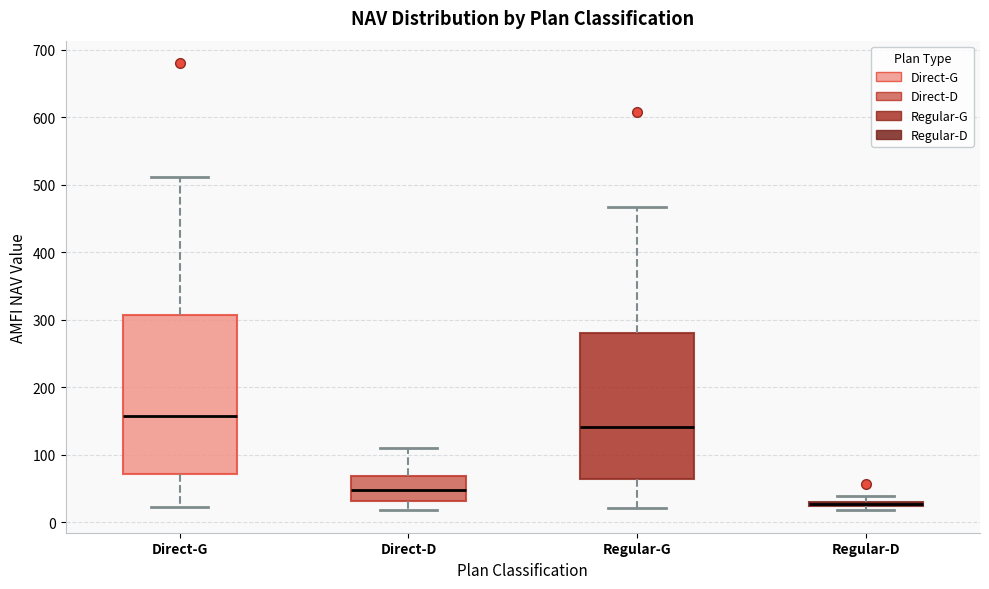

Comparing the boxes themselves (not the whiskers), which one is the tallest?

Direct-G